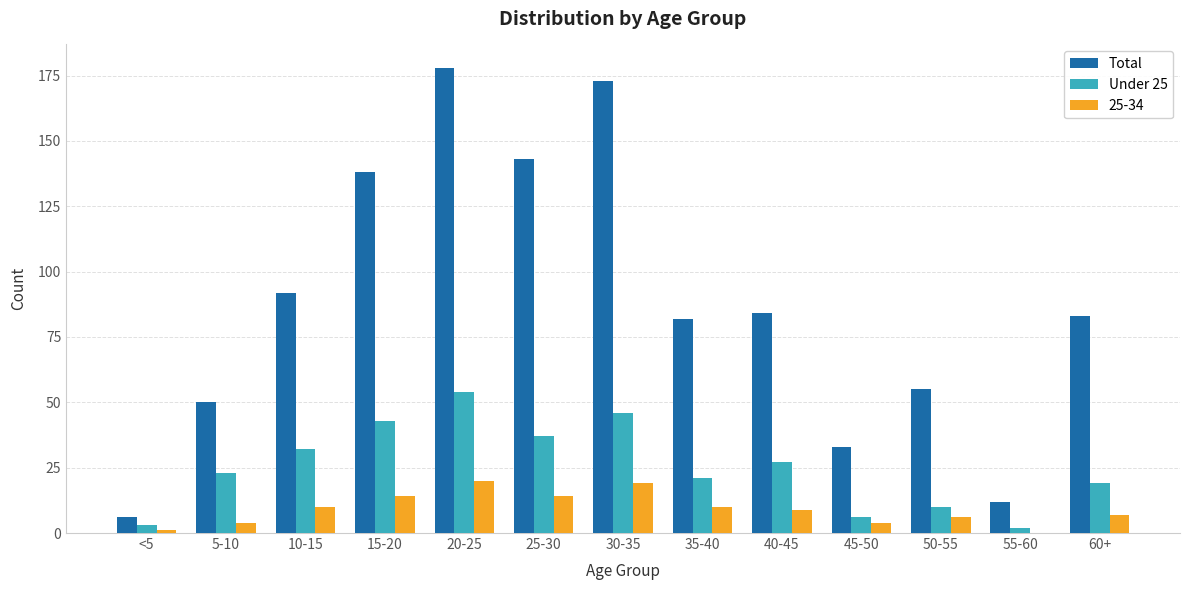

What is the greatest value displayed?

178